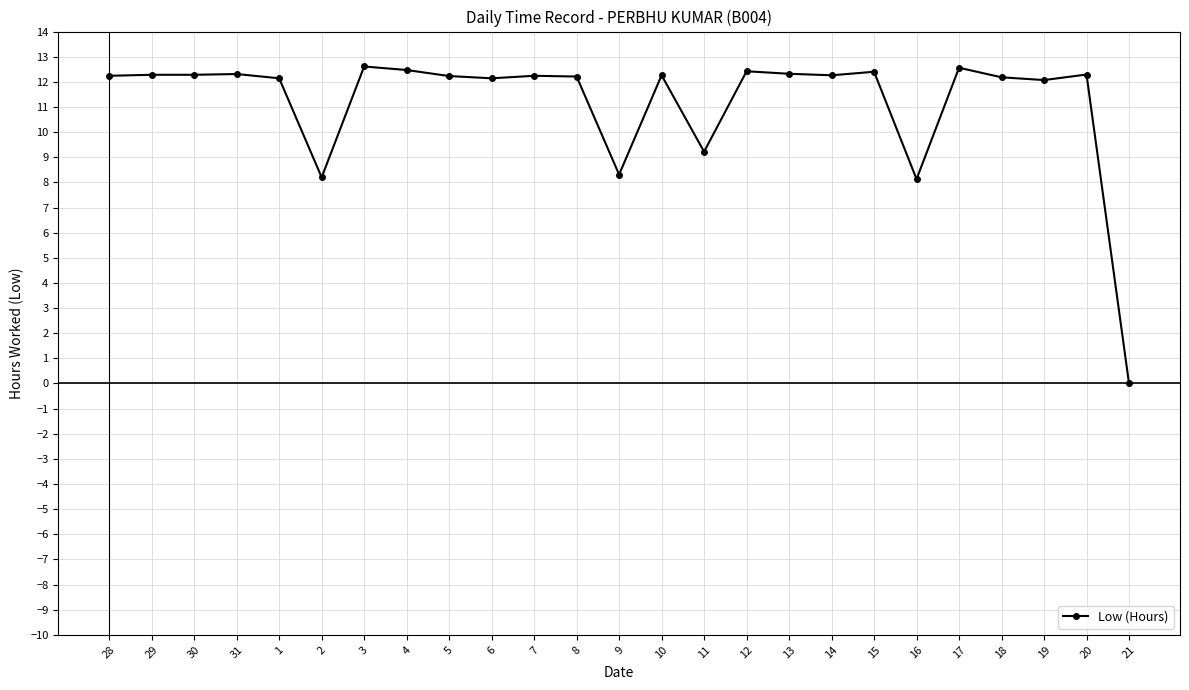

What position from the right is 17?

5